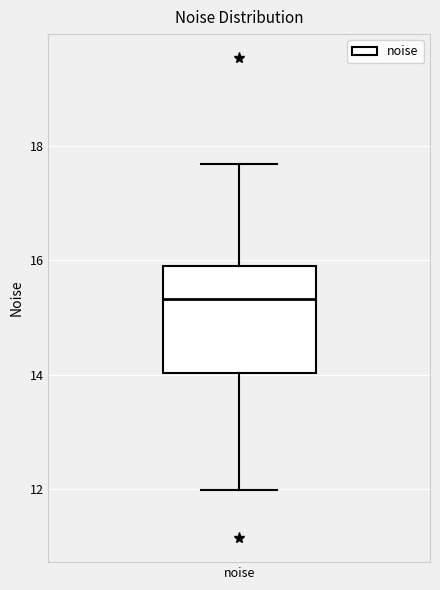

Where does the lower whisker of the box for noise end on the y-axis? The values are not printed on the chart, so give them approximately, as read against the axis.

12.0